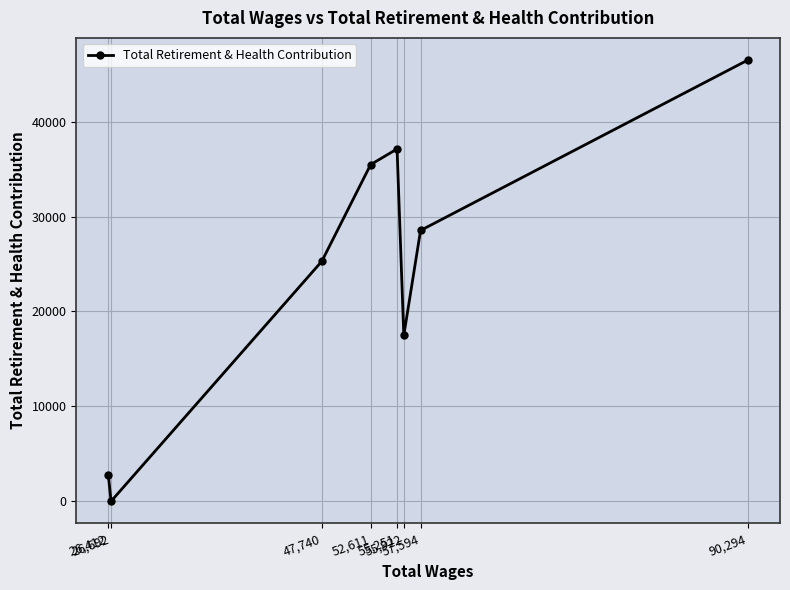

What is the label of the 4th point from the right?

55,251